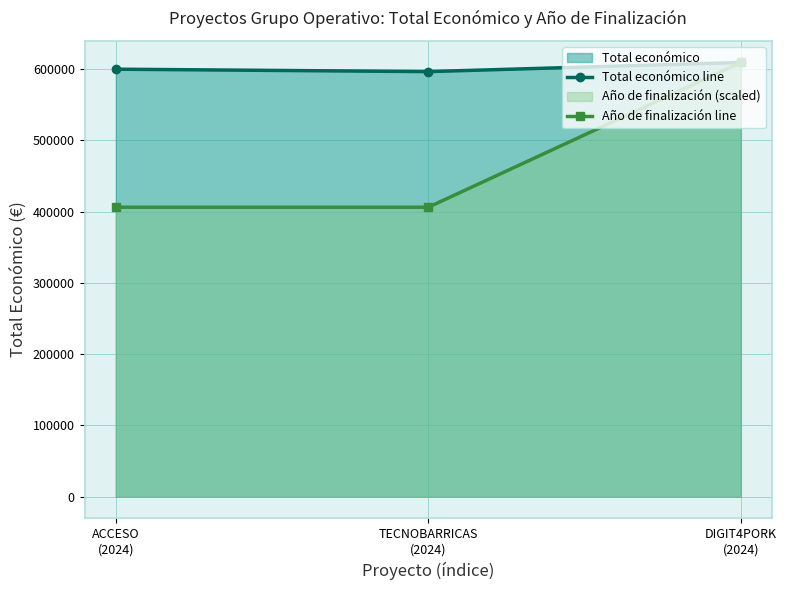

Which has a higher value, DIGIT4PORK
(2024) or TECNOBARRICAS
(2024)?

DIGIT4PORK
(2024)